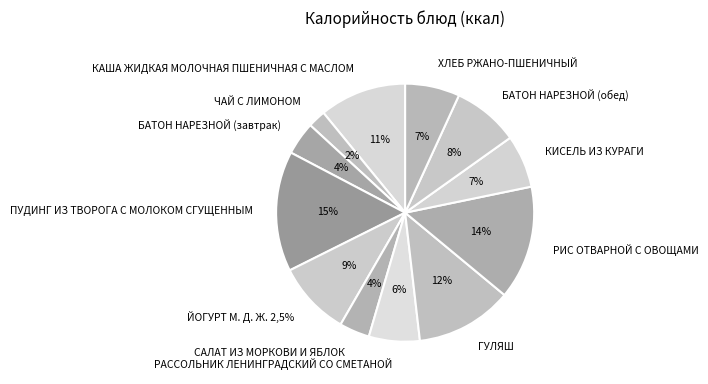

What is the total percentage of САЛАТ ИЗ МОРКОВИ И ЯБЛОК and ЧАЙ С ЛИМОНОМ?

6.0%